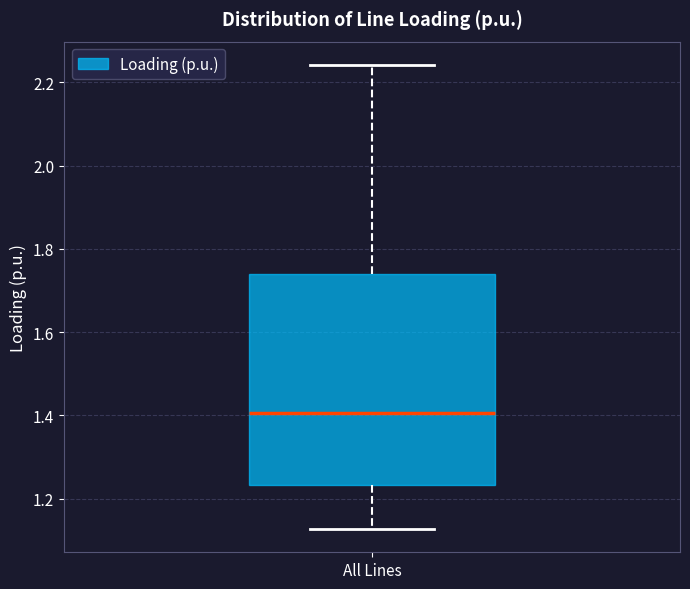

Read this box plot against the y-axis: the position of the median line, the range covered by the box, and the ends of both whiskers. The values are not printed on the chart, so give them approximately, as read against the axis.

median 1.40, box 1.24 to 1.74, whiskers 1.12 to 2.24